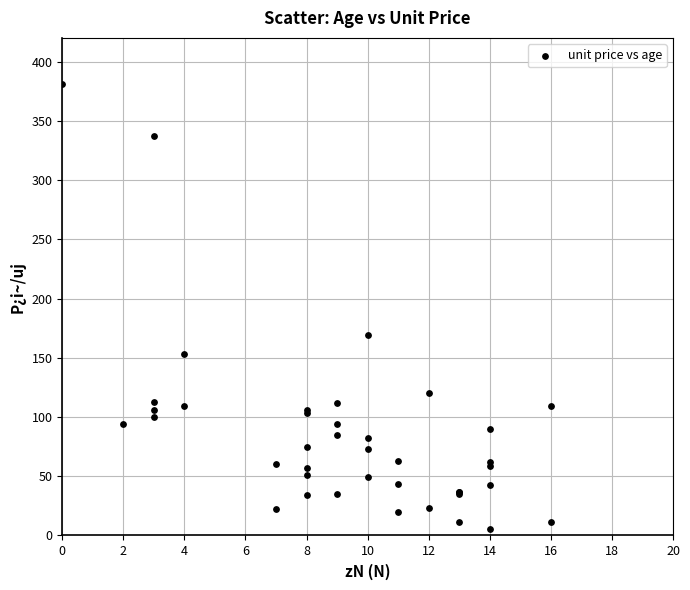

What Y value in the scatter plot is closest to 193?

169.2